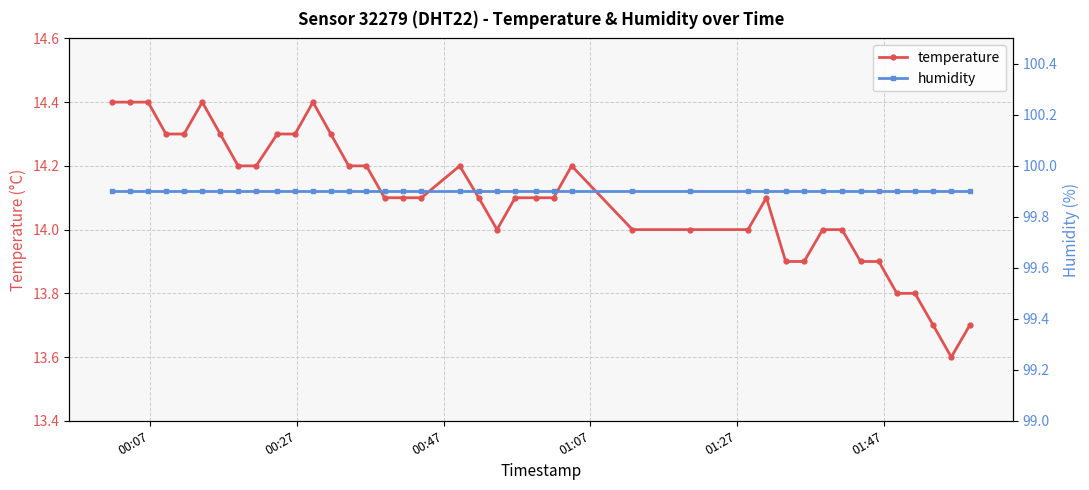

What is the highest value of the temperature series?

14.4